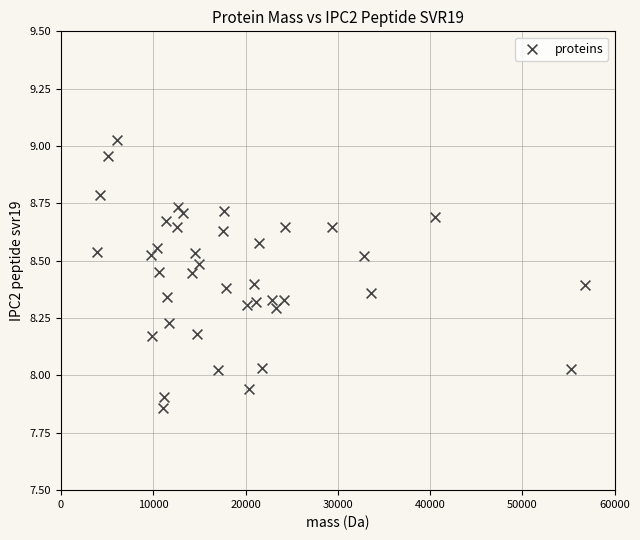

What is the range of X values (max minus min)?

52841.4